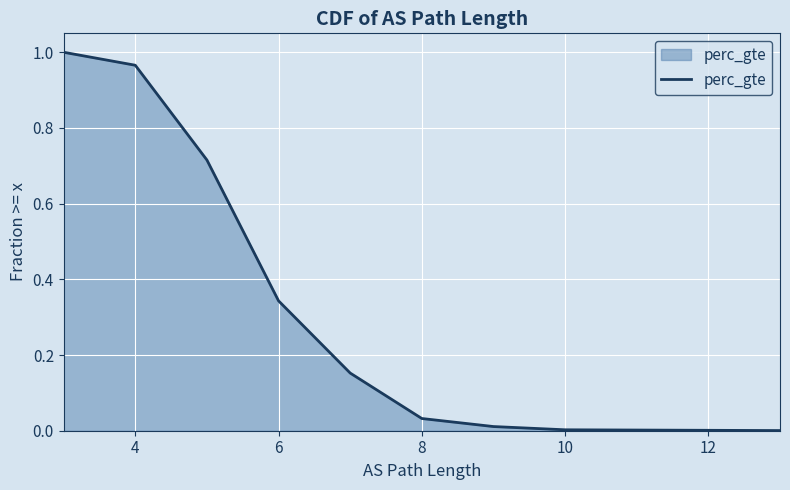

True or false: the data has more than 0 interior local peaks.

False